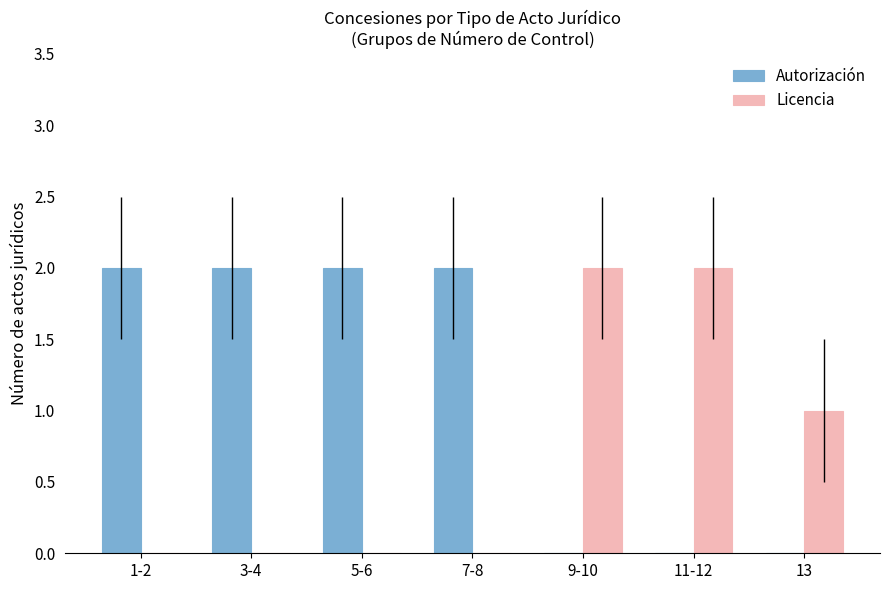

The Autorización series shows 0 at 9-10. True or false?

True